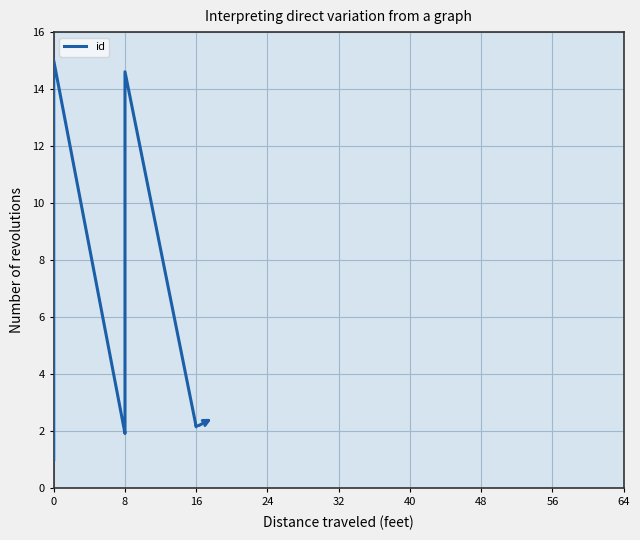

Which has a higher value, 56 or 8?

8